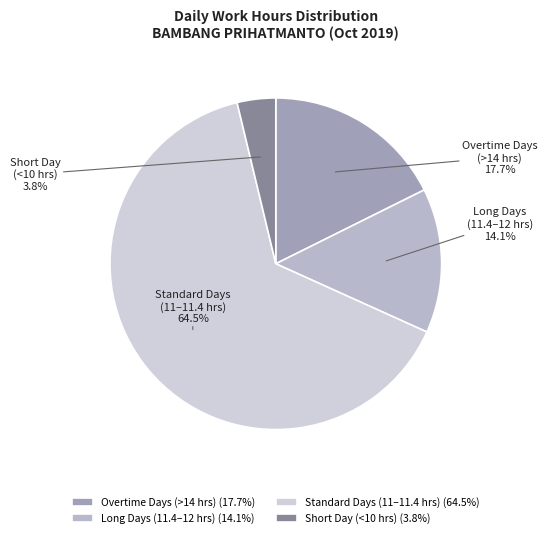

Between Long Days (11.4–12 hrs) and Short Day (<10 hrs), which is larger?

Long Days (11.4–12 hrs)